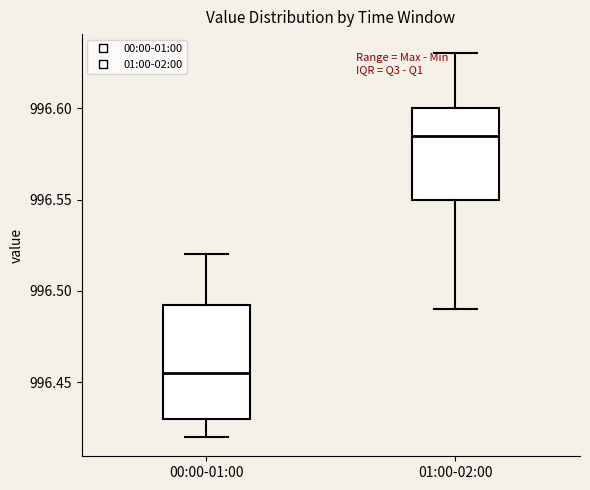

Reading left to right, transcribe this box plot: for each box, give where its median line is, the range the box spans, and where its two whiskers end, as read against the y-axis. The values are not printed on the chart, so give them approximately, as read against the axis.

00:00-01:00: median 996.455, box 996.430 to 996.495, whiskers 996.420 to 996.520
01:00-02:00: median 996.585, box 996.550 to 996.600, whiskers 996.490 to 996.630